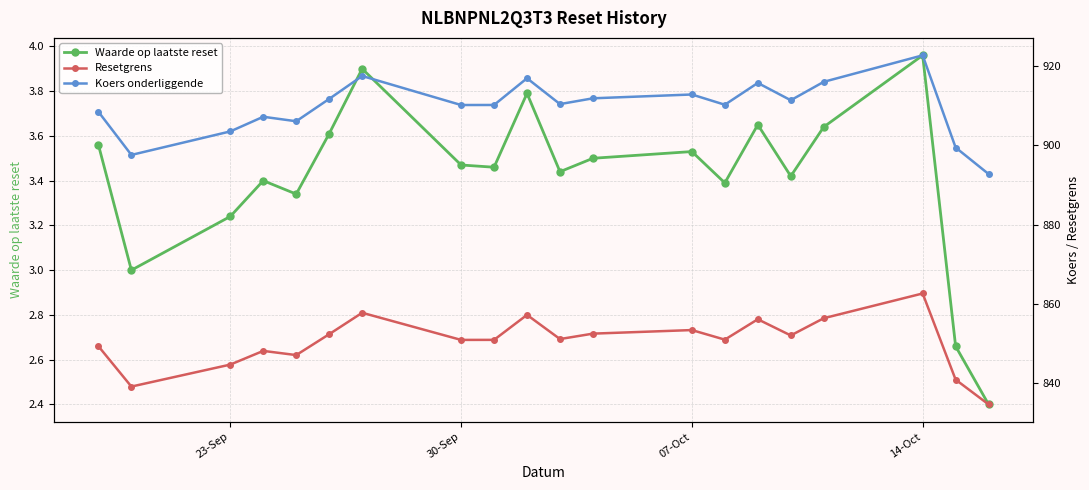

What is the difference between the maximum and minimum values in the Koers onderliggende series?

29.9